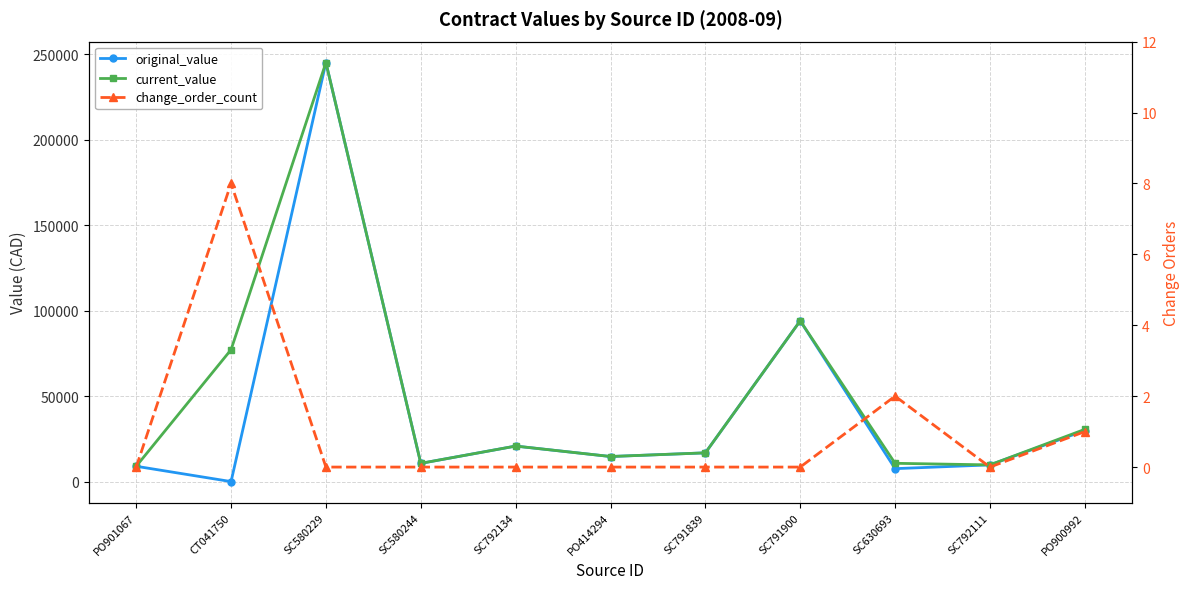

Which series has the widest spread of values?

original_value